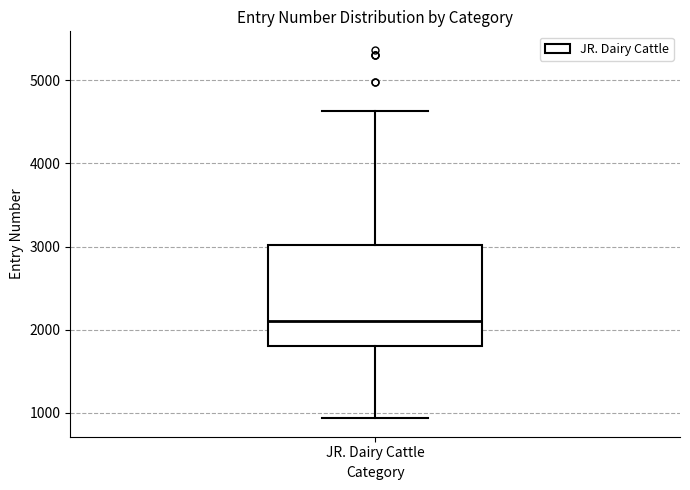

Where does the upper whisker of the box for JR. Dairy Cattle end on the y-axis? The values are not printed on the chart, so give them approximately, as read against the axis.

4600